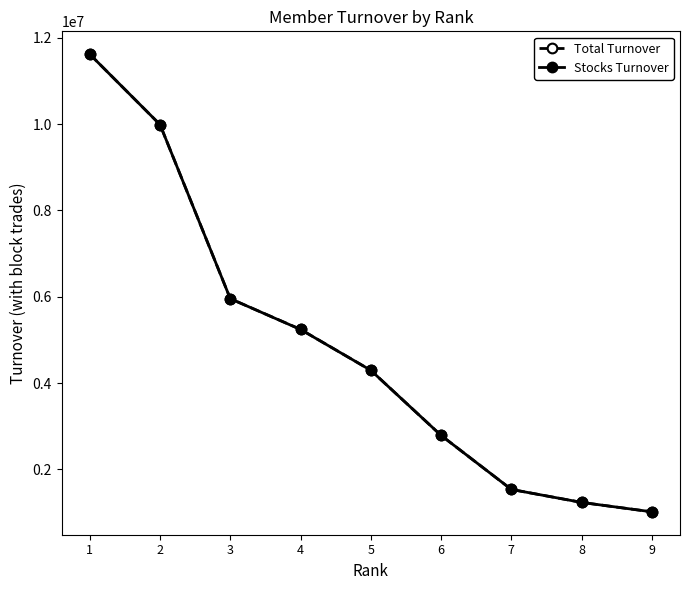

True or false: Total Turnover has more than 0 points higher than both neighbors.

False